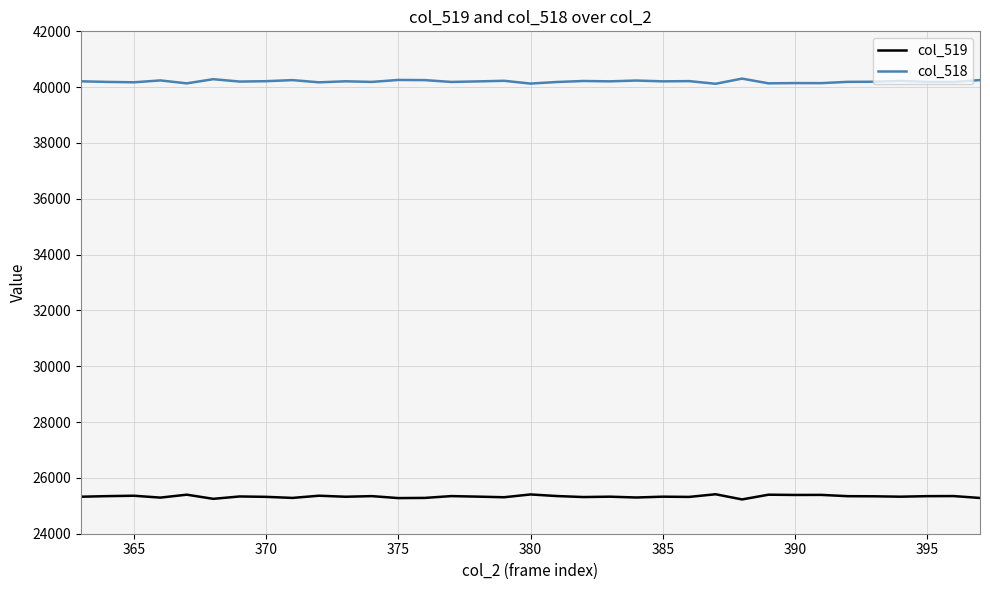

What is the difference between the second highest and minimum values in the col_519 series?

178